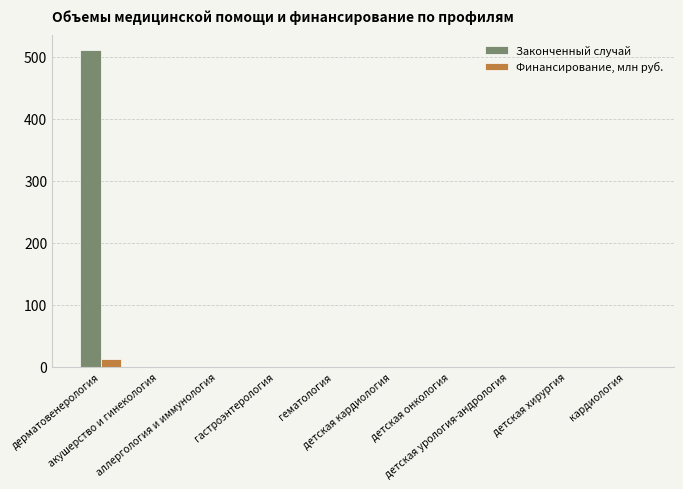

Reading left to right, list all the values displayed in this chart.

Законченный случай: дерматовенерология=510.0	акушерство и гинекология=0.0	аллергология и иммунология=0.0	гастроэнтерология=0.0	гематология=0.0	детская кардиология=0.0	детская онкология=0.0	детская урология-андрология=0.0	детская хирургия=0.0	кардиология=0.0
Финансирование, млн руб.: дерматовенерология=11.5	акушерство и гинекология=0.0	аллергология и иммунология=0.0	гастроэнтерология=0.0	гематология=0.0	детская кардиология=0.0	детская онкология=0.0	детская урология-андрология=0.0	детская хирургия=0.0	кардиология=0.0